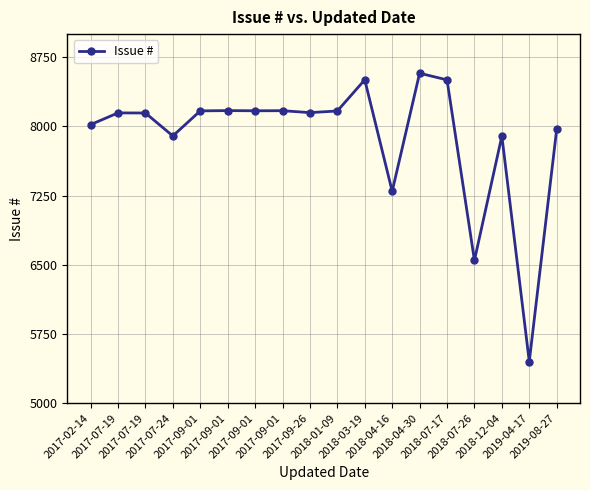

How many distinct data groups are displayed?

1